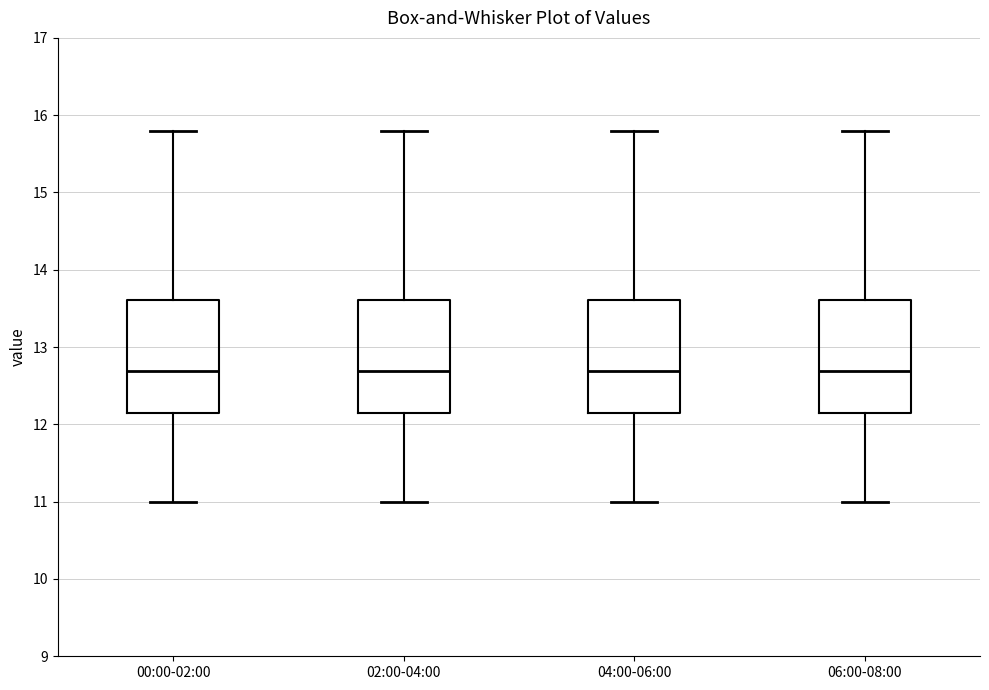

Reading left to right, read every box against the y-axis: the position of its median line, the range the box covers, and the ends of its whiskers. The values are not printed on the chart, so give them approximately, as read against the axis.

00:00-02:00: median 12.7, box 12.1 to 13.6, whiskers 11.0 to 15.8
02:00-04:00: median 12.7, box 12.1 to 13.6, whiskers 11.0 to 15.8
04:00-06:00: median 12.7, box 12.1 to 13.6, whiskers 11.0 to 15.8
06:00-08:00: median 12.7, box 12.1 to 13.6, whiskers 11.0 to 15.8